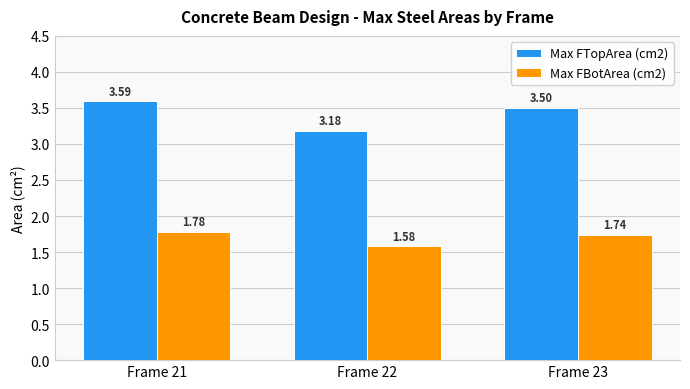

At how many categories does at least one series exceed 3?

3